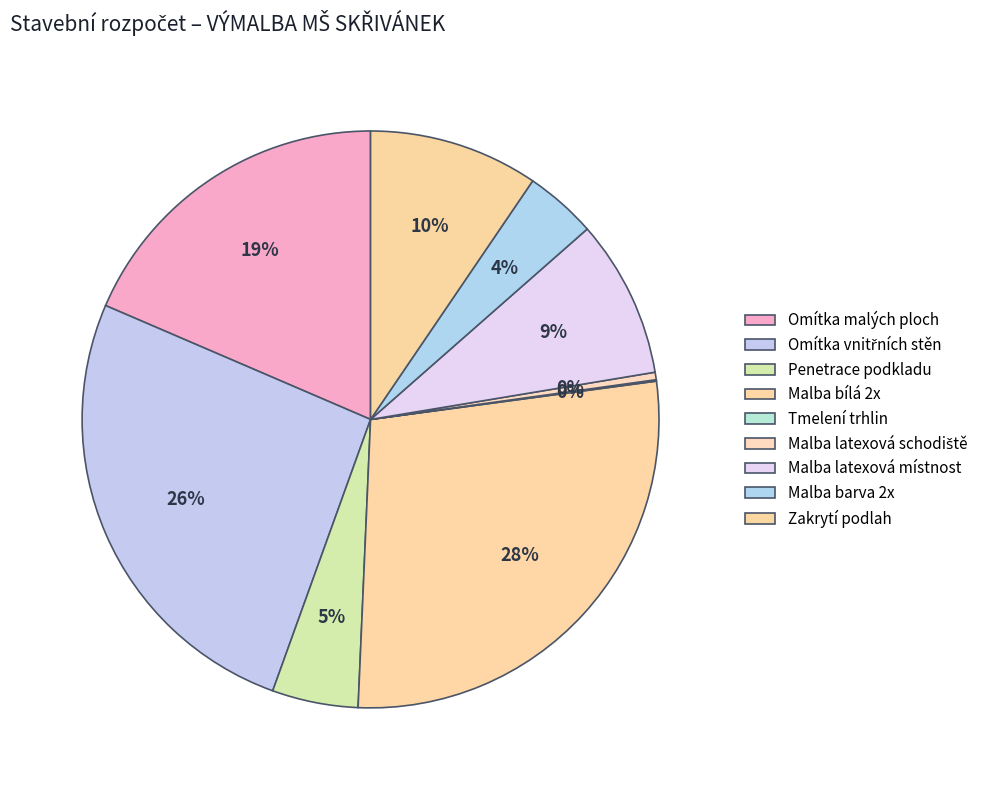

To the nearest percent, what portion does Malba barva 2x represent?

4%